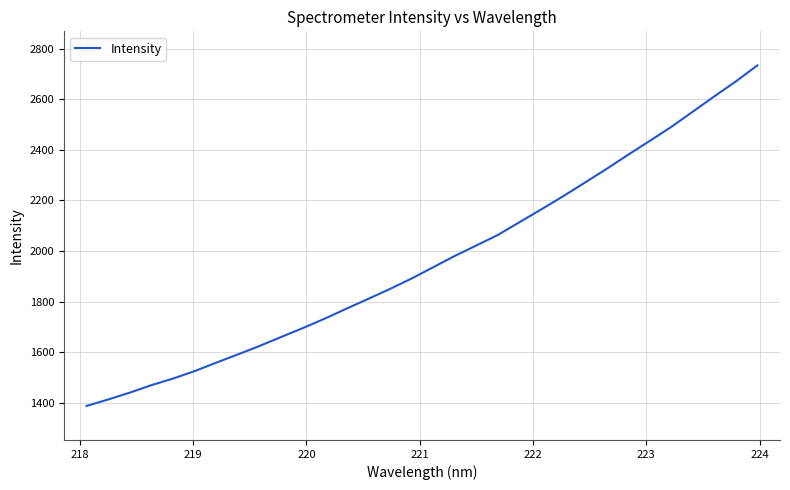

What is the greatest value displayed?

2733.4